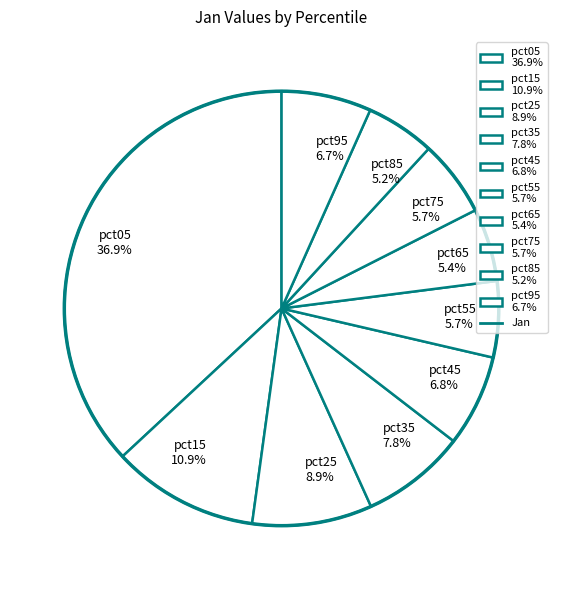

Does pct85 account for over 50% of the chart?

No